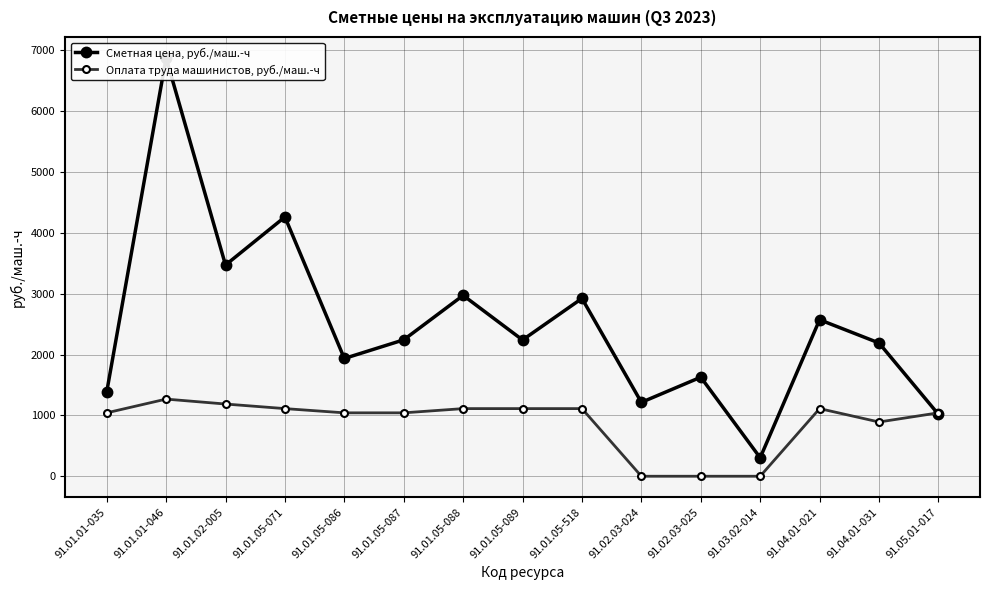

At which label is Сметная цена, руб./маш.-ч closest to 3591?

91.01.02-005